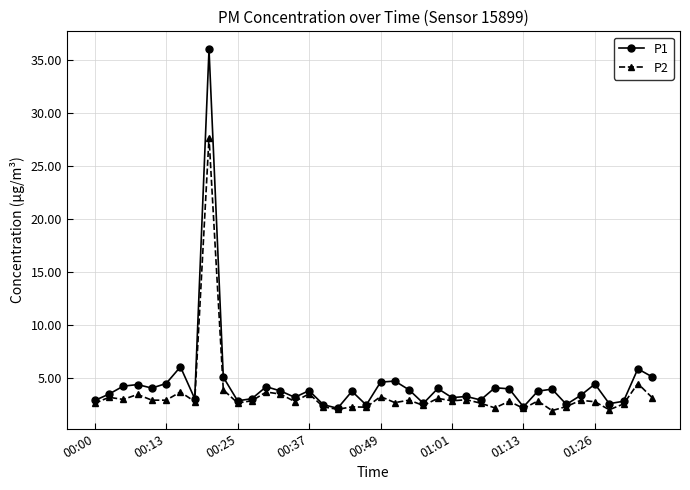

List the series in order of their peak value, lowest first.

P2, P1